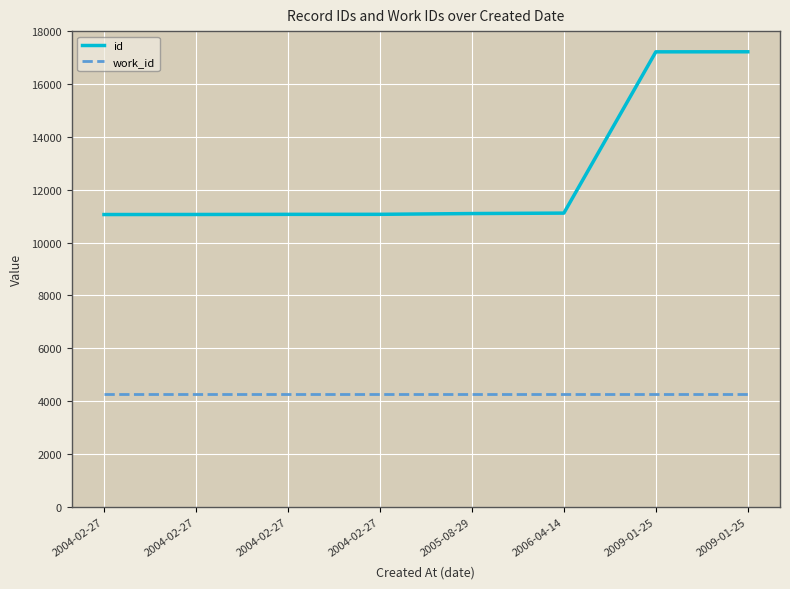

Which category has the lowest value across all series?

2004-02-27